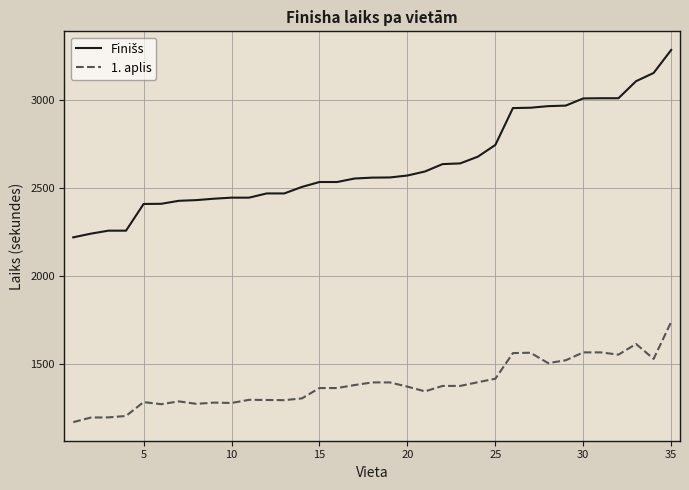

What is the difference between the maximum and second lowest values in the 1. aplis series?

545